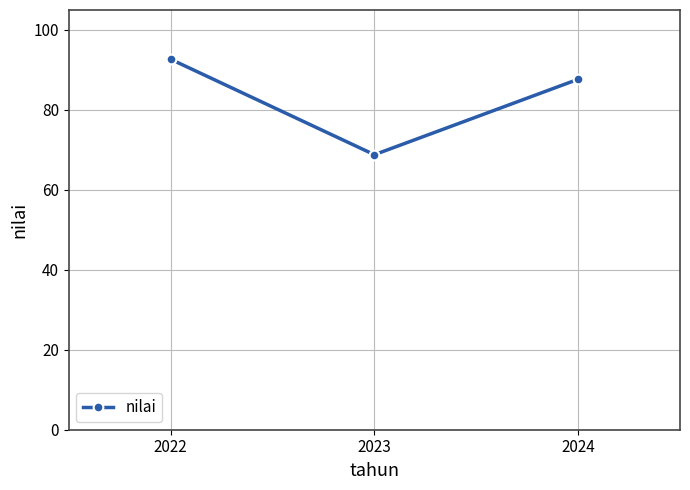

What is the approximate value at 2022?

92.7